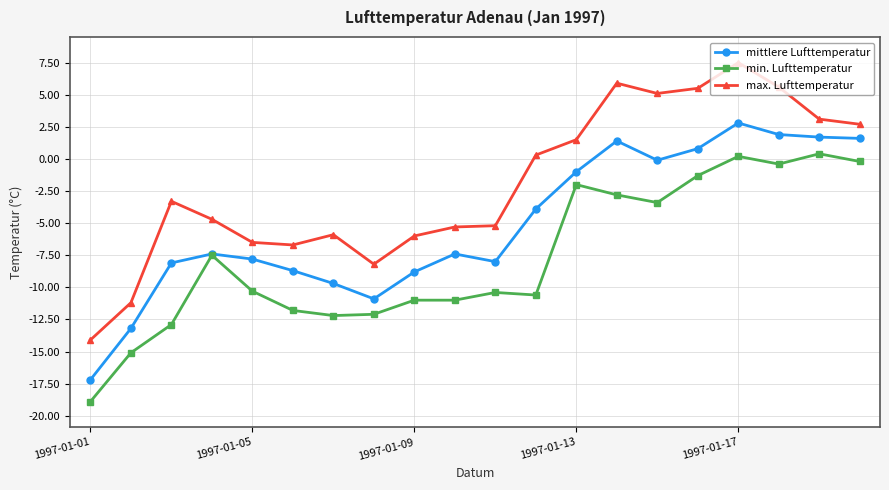

True or false: min. Lufttemperatur and max. Lufttemperatur cross at least once.

False